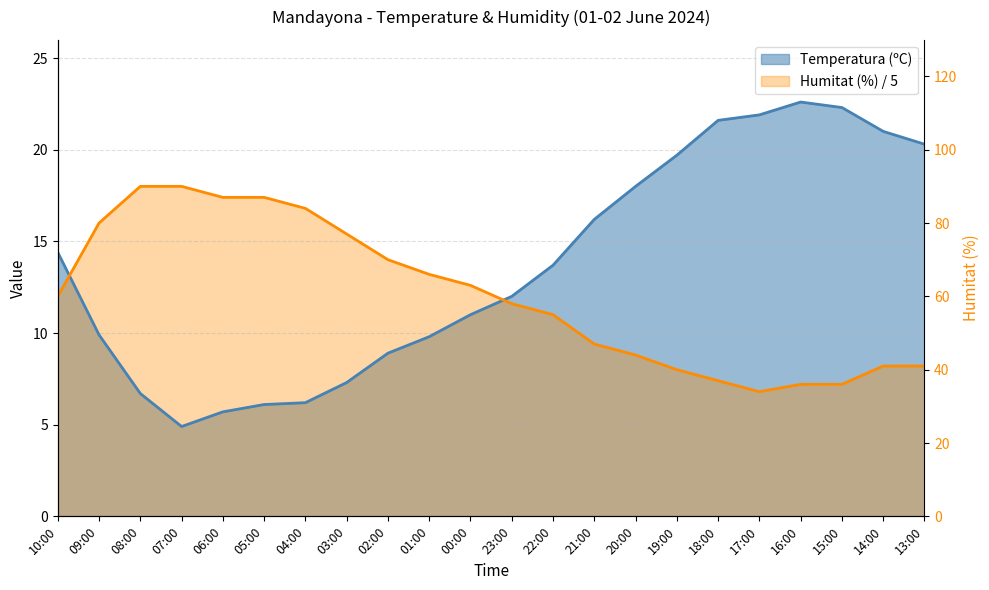

True or false: Humitat (%) has more than 2 points higher than both neighbors.

False